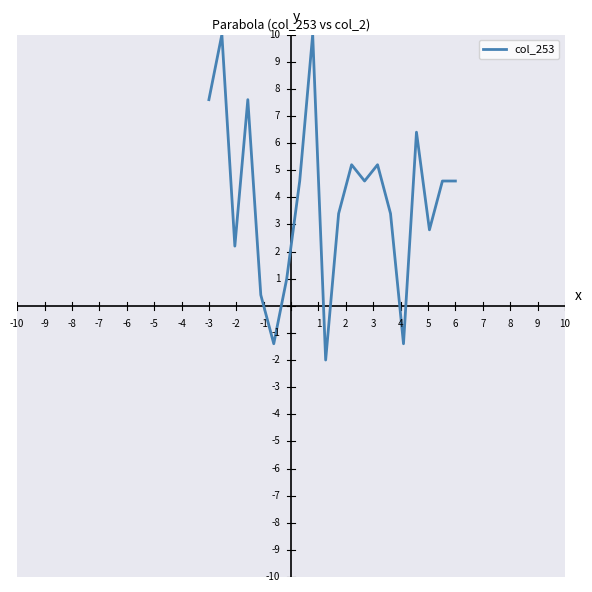

How many values are above zero?

17